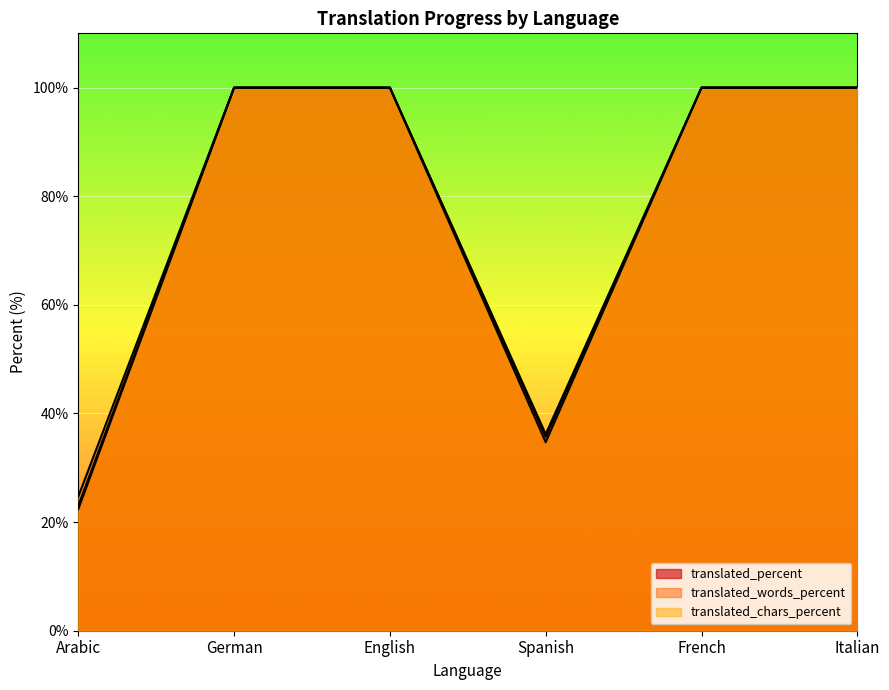

How many interior local valleys does the translated_words_percent series have?

1